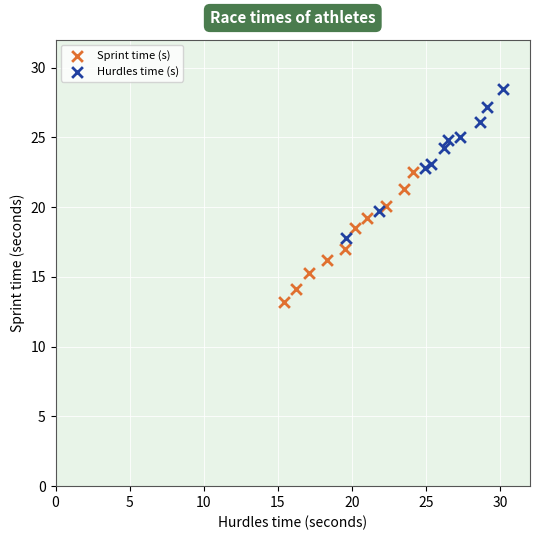

Which series reaches the minimum Y coordinate?

Sprint time (s)